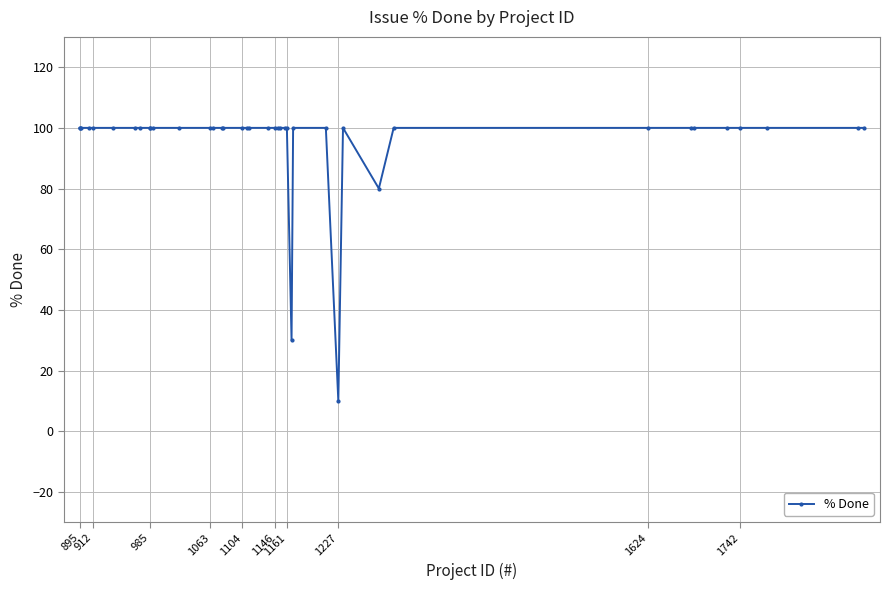

True or false: there are more than 0 points higher than both neighbors.

True